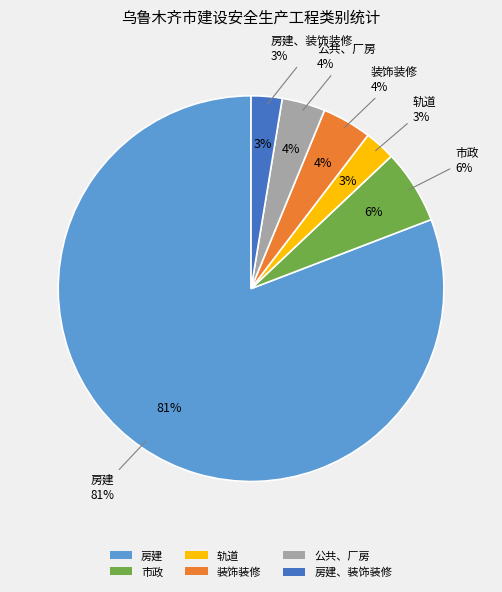

Does any single category account for the majority?

Yes